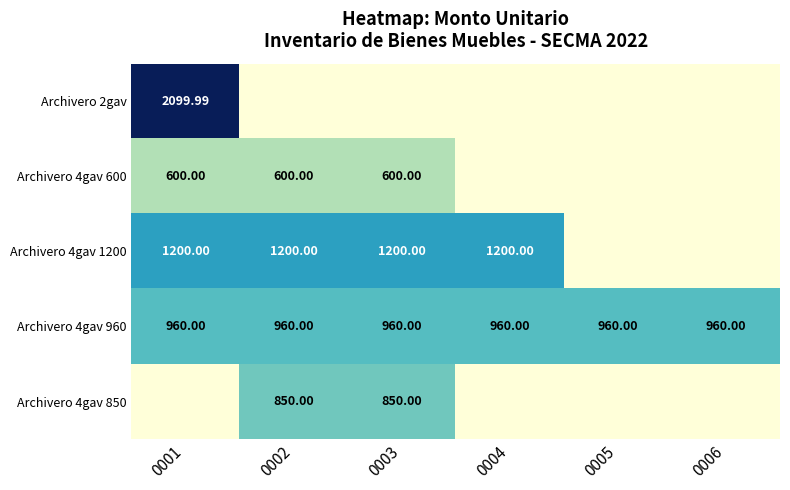

Is the value of Archivero 4gav 960 at 0001 greater than the value of Archivero 4gav 1200 at 0004?

No